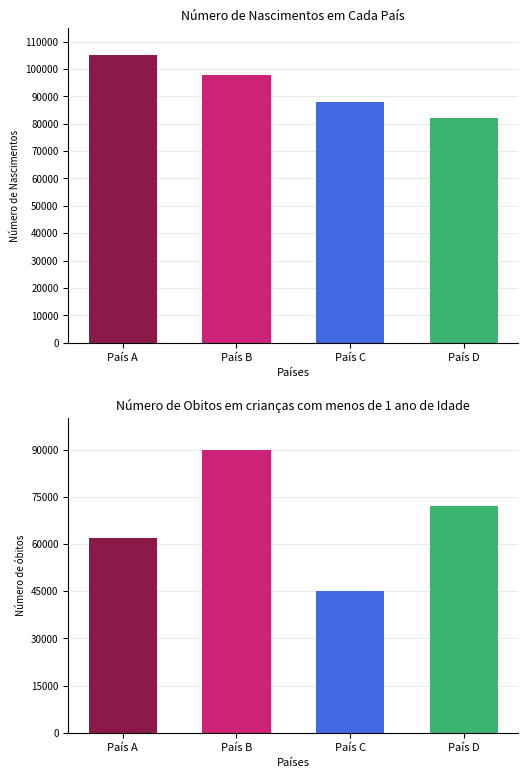

What is the maximum value shown in the chart?

105000